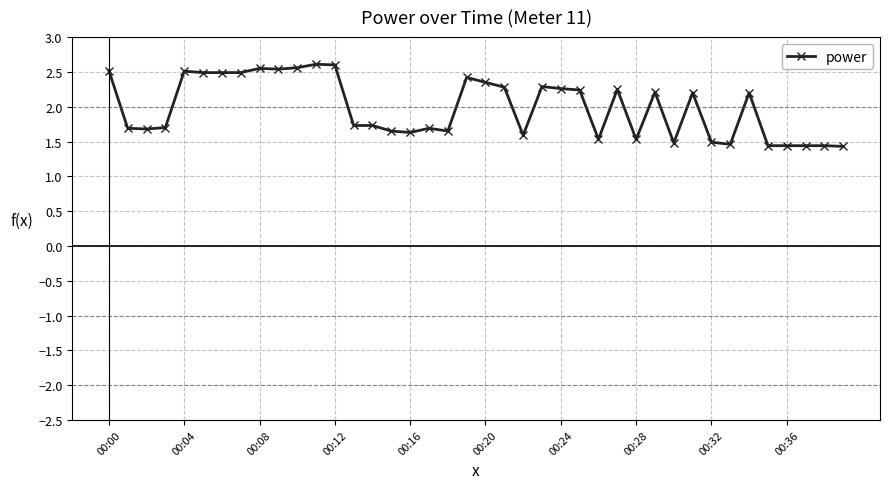

What is the smallest value displayed?

1.4